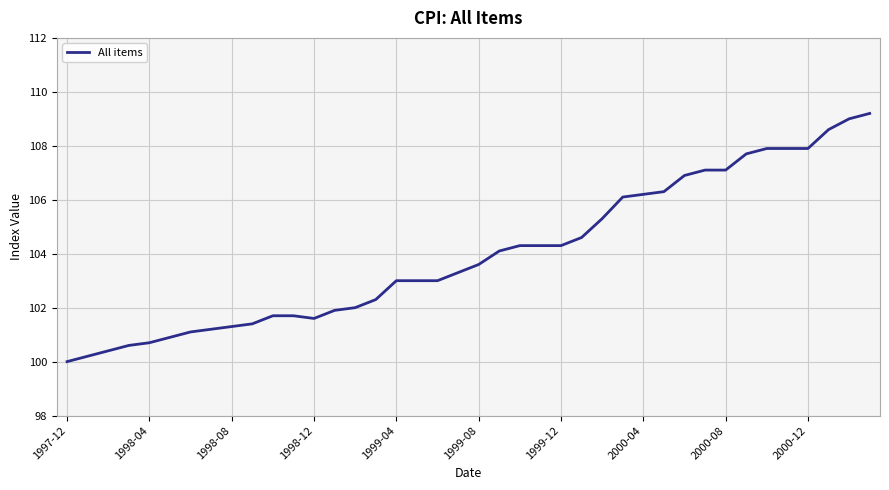

How many distinct data groups are displayed?

1